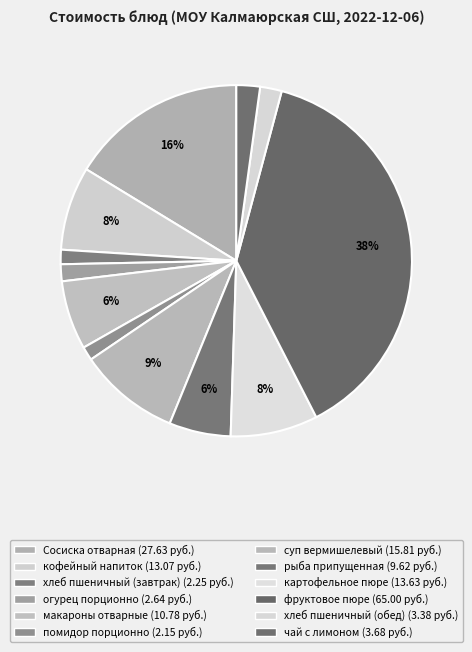

Rank the categories by value from highest to lowest.

фруктовое пюре, Сосиска отварная, суп вермишелевый, картофельное пюре, кофейный напиток, макароны отварные, рыба припущенная, чай с лимоном, хлеб пшеничный (обед), огурец порционно, хлеб пшеничный (завтрак), помидор порционно